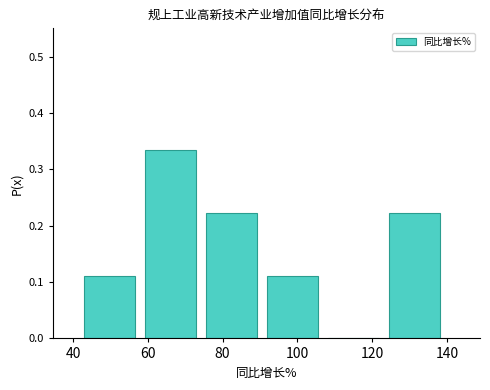

Reading left to right, list every bar in this chart as the range it spans on the x-axis followed by its height. Neither the bar edges nor the heights are printed on the chart, so give them approximately, as read against the axes.

42 to 60: 0.11
60 to 76: 0.33
76 to 92: 0.22
92 to 108: 0.11
108 to 124: 0
124 to 140: 0.22